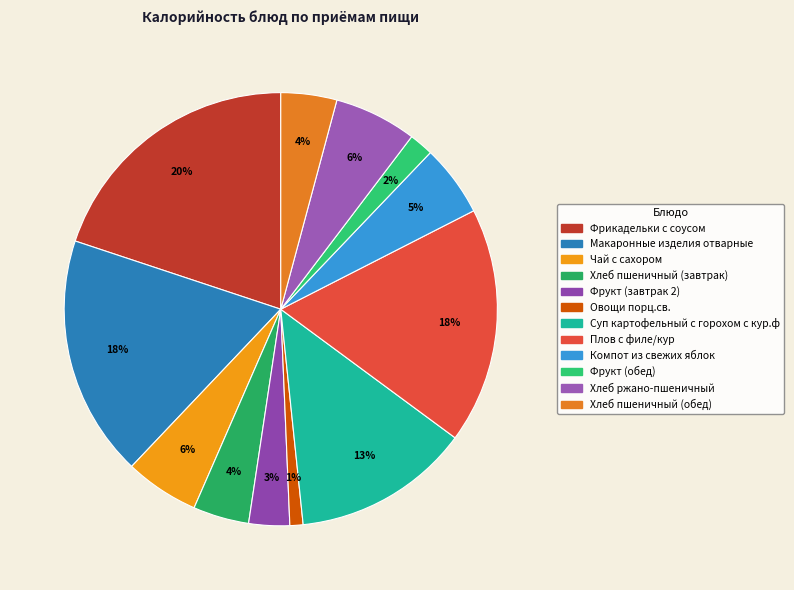

Does Хлеб ржано-пшеничный account for over 50% of the chart?

No